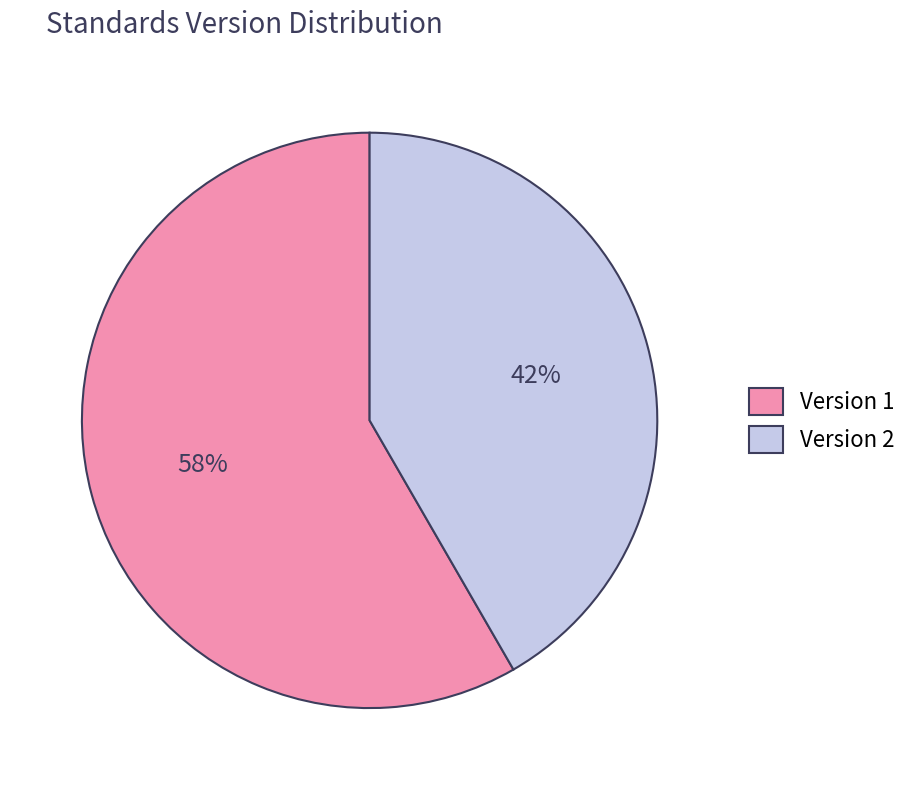

What percentage is the Version 2 slice, to the nearest percent?

42%